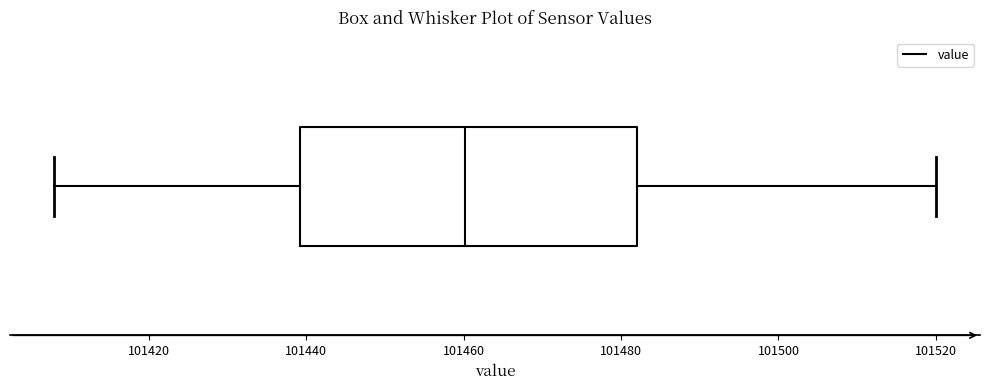

Read this box plot against the x-axis: the position of the median line, the range covered by the box, and the ends of both whiskers. The values are not printed on the chart, so give them approximately, as read against the axis.

median 101460, box 101440 to 101482, whiskers 101408 to 101520